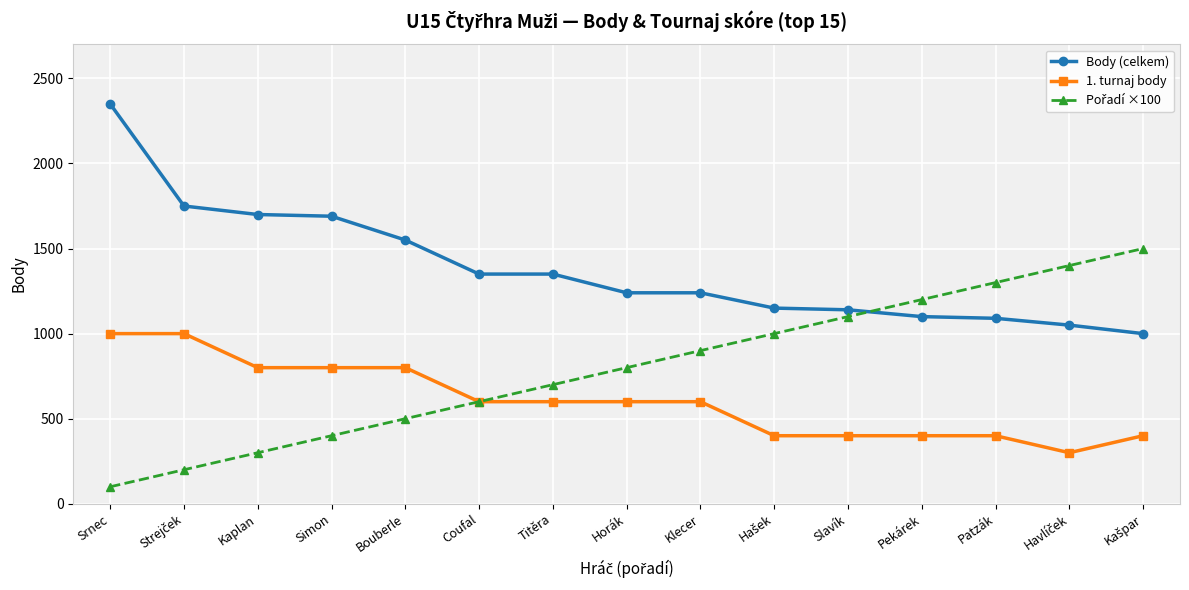

At which category does the chart reach its minimum across all series?

Srnec